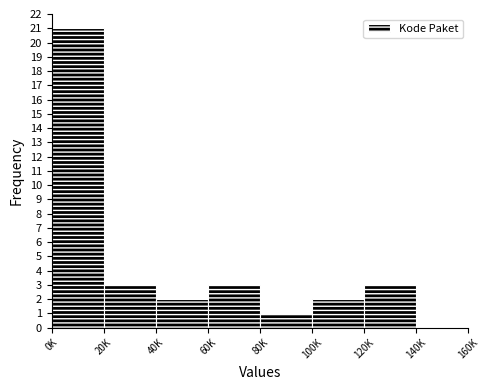

Reading left to right, list all the values displayed in this chart.

0K=21	20K=3	40K=2	60K=3	80K=1	100K=2	120K=3	140K=0